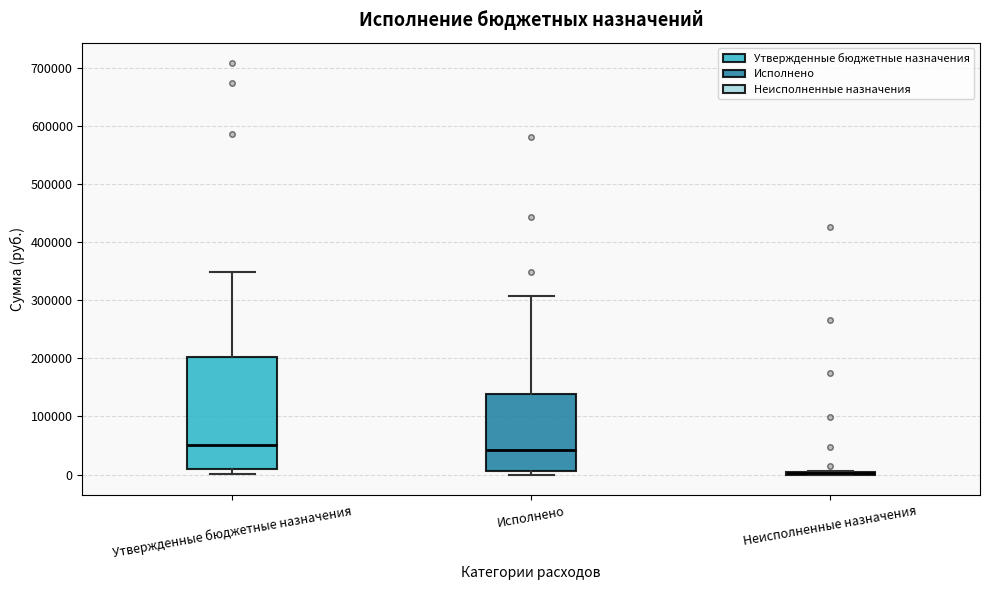

Reading left to right, transcribe this box plot: for each box, give where its median line is, the range the box spans, and where its two whiskers end, as read against the y-axis. The values are not printed on the chart, so give them approximately, as read against the axis.

Утвержденные бюджетные назначения: median 50000, box 10000 to 200000, whiskers 0 to 350000
Исполнено: median 40000, box 10000 to 140000, whiskers 0 to 310000
Неисполненные назначения: box collapsed to a line at 0, whiskers 0 to 10000